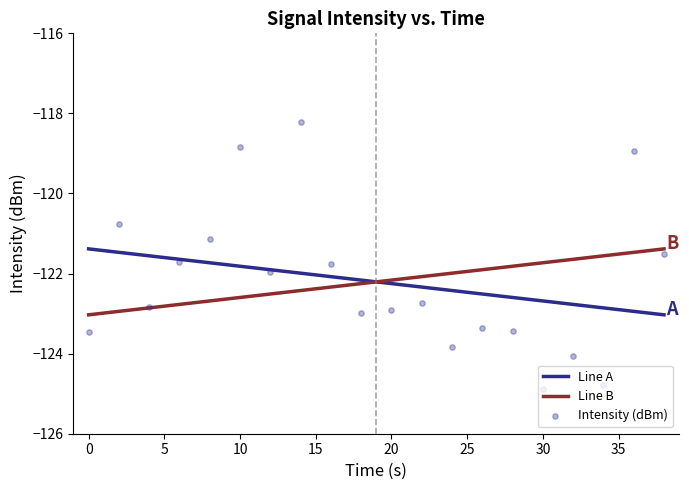

Which series reaches the maximum Y coordinate?

Intensity (dBm)